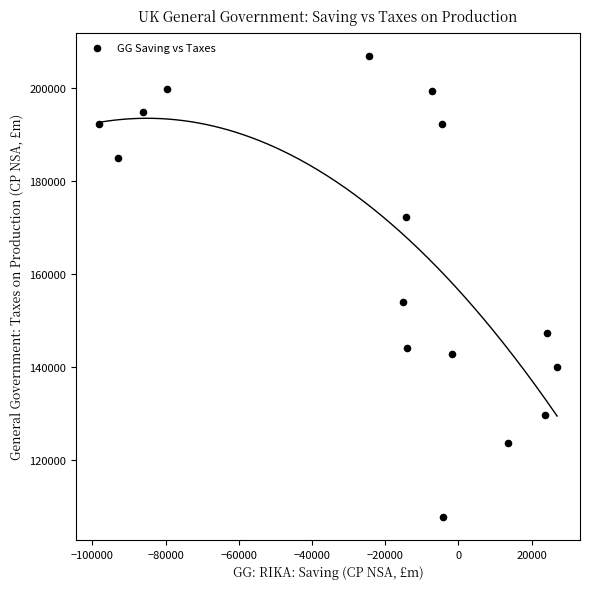

What Y value in the scatter plot is closest to 157324?

154018